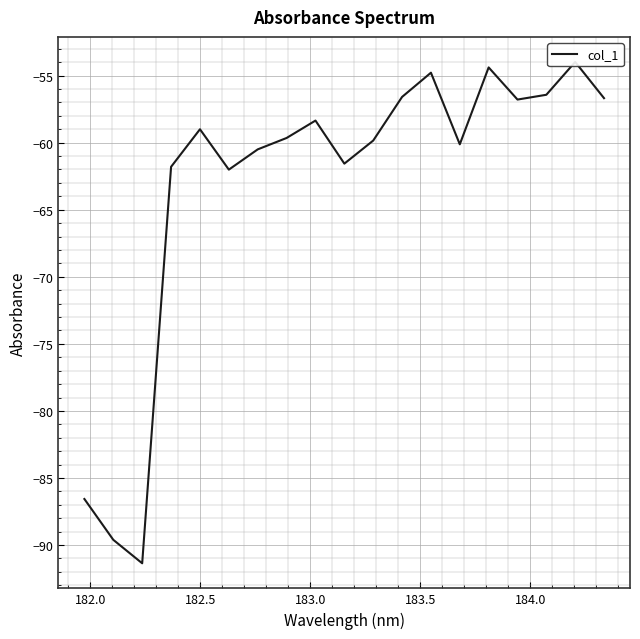

How many points are lower than both their immediate neighbors (excluding endpoints)?

5